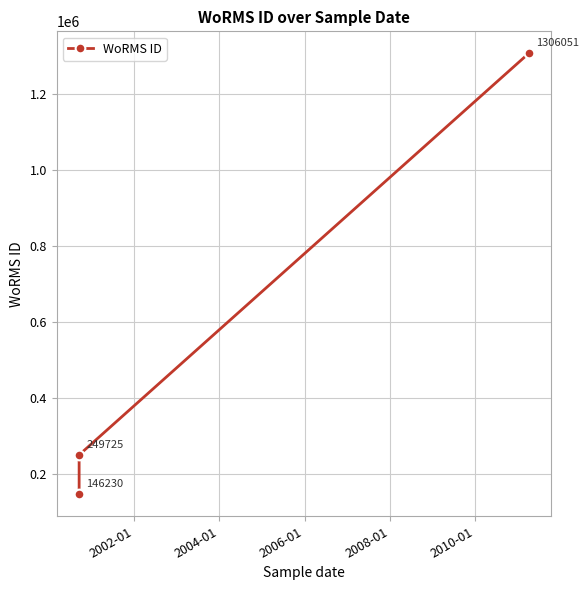

What is the greatest value displayed?

1306051